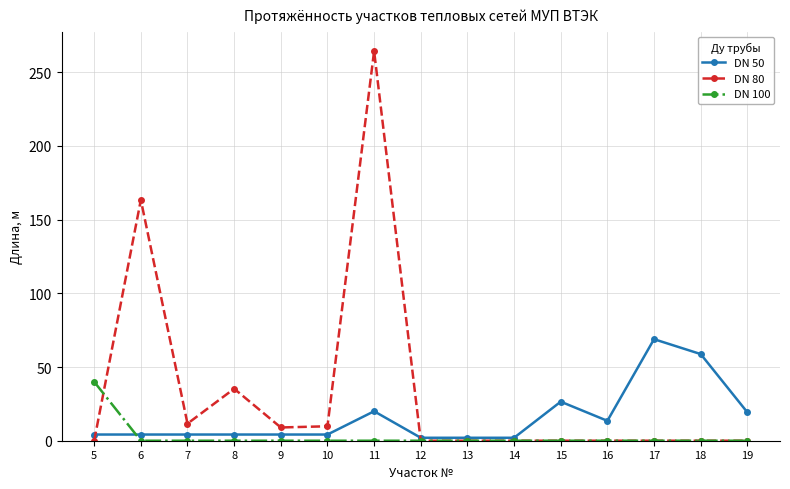

True or false: DN 80 has more than 0 interior local peaks.

True